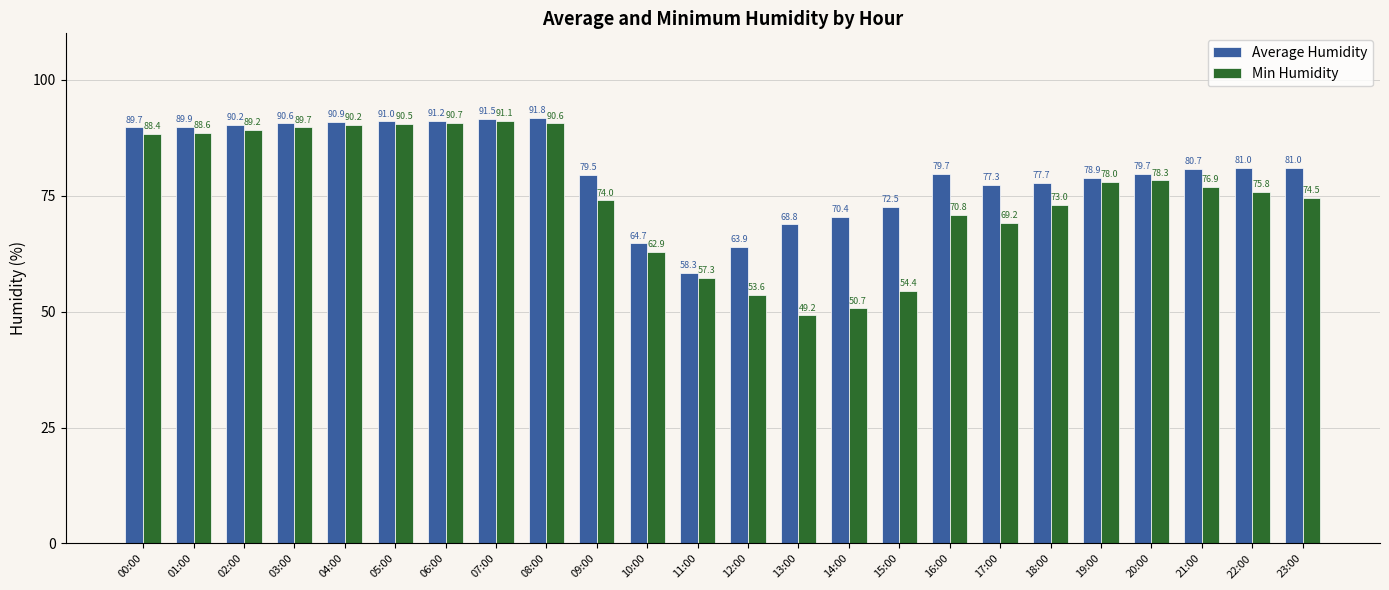

What is the maximum value shown in the chart?

91.8